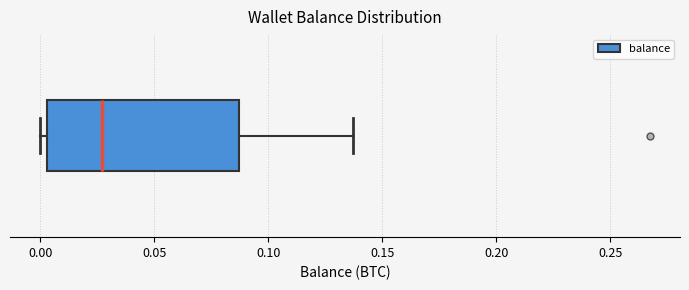

Where is the right edge of the box on the x-axis? The values are not printed on the chart, so give them approximately, as read against the axis.

0.085